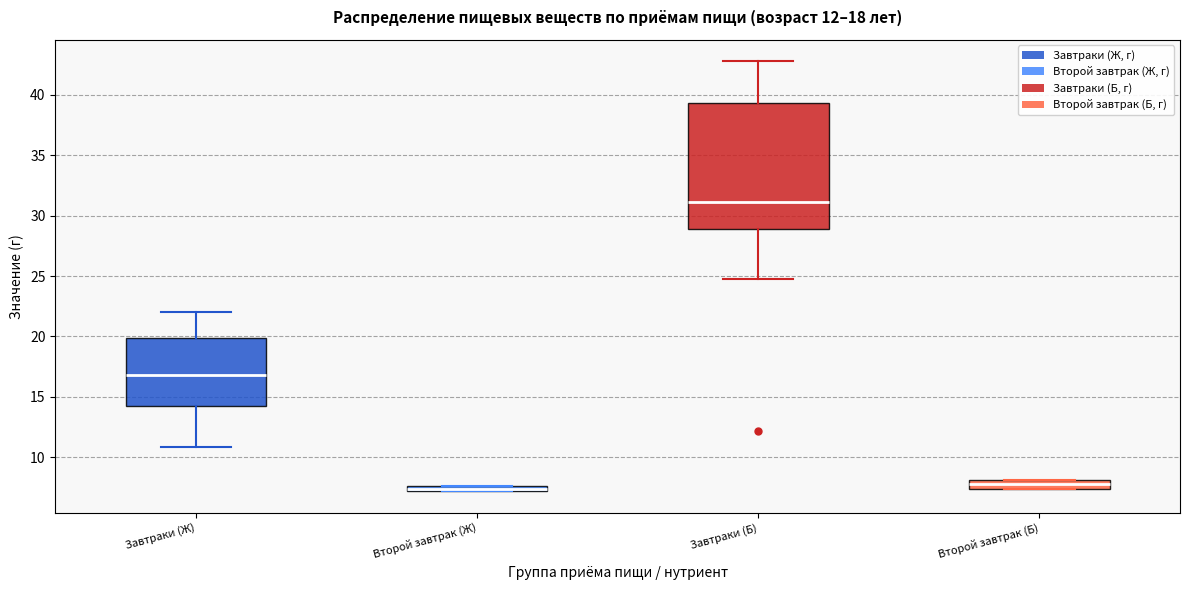

Which box is the tallest, from its lower edge to its upper edge?

Завтраки (Б)